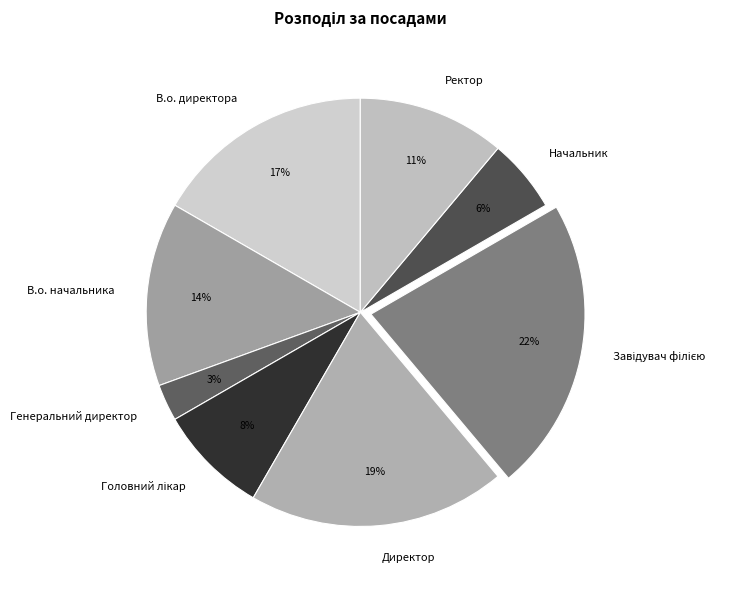

To the nearest percent, what is the difference between the Начальник and В.о. начальника slice percentages?

8%